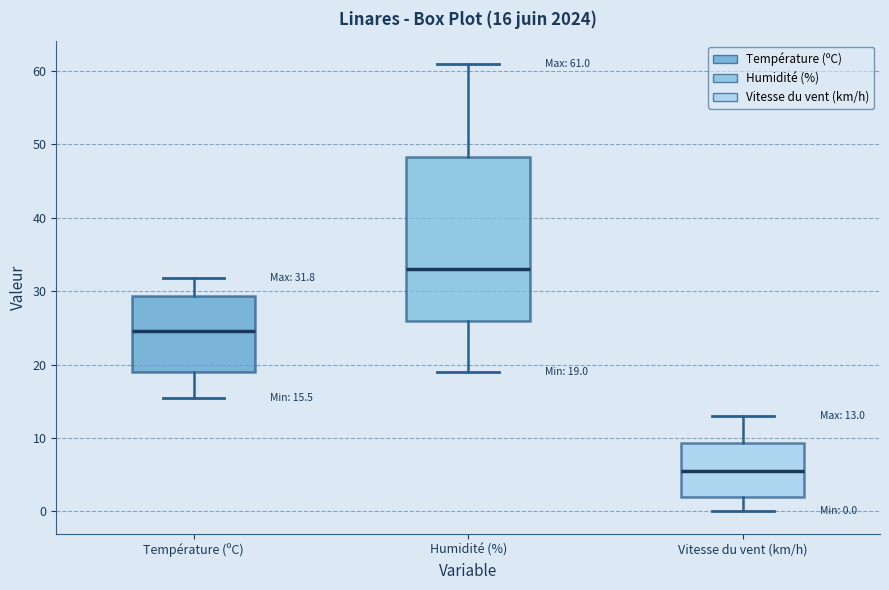

Which box's median line is the highest?

Humidité (%)